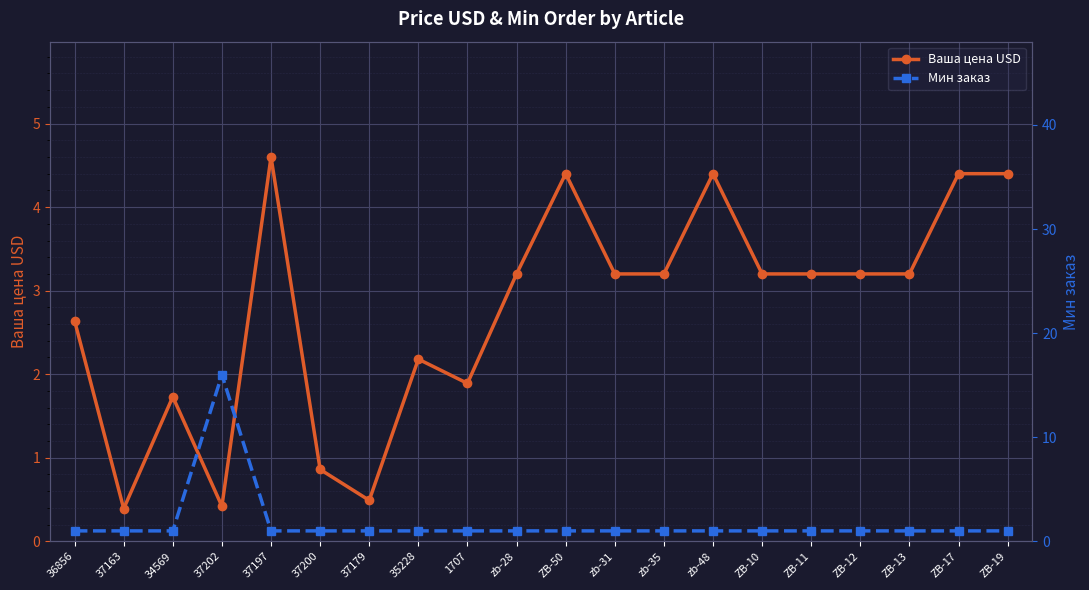

How many distinct data groups are displayed?

2